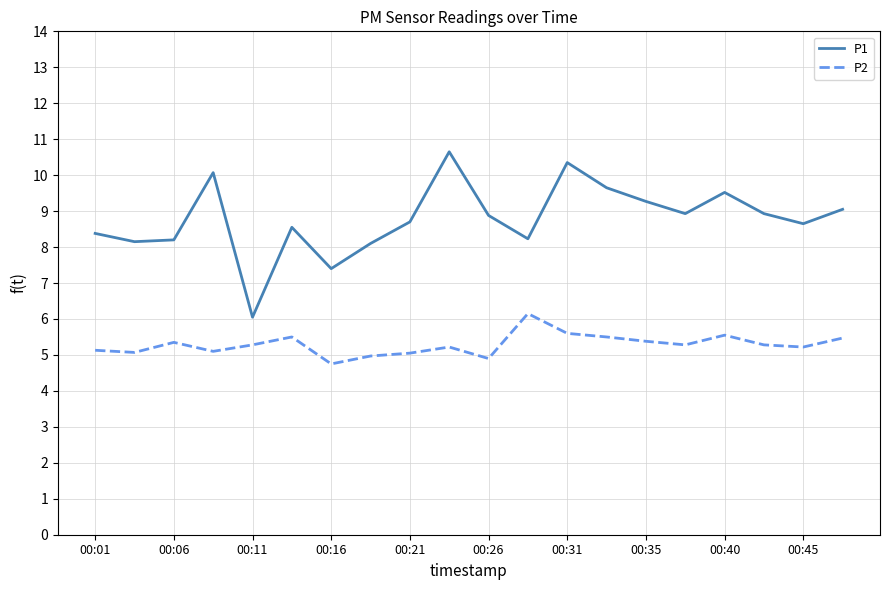

What is the minimum value for P2?

4.8